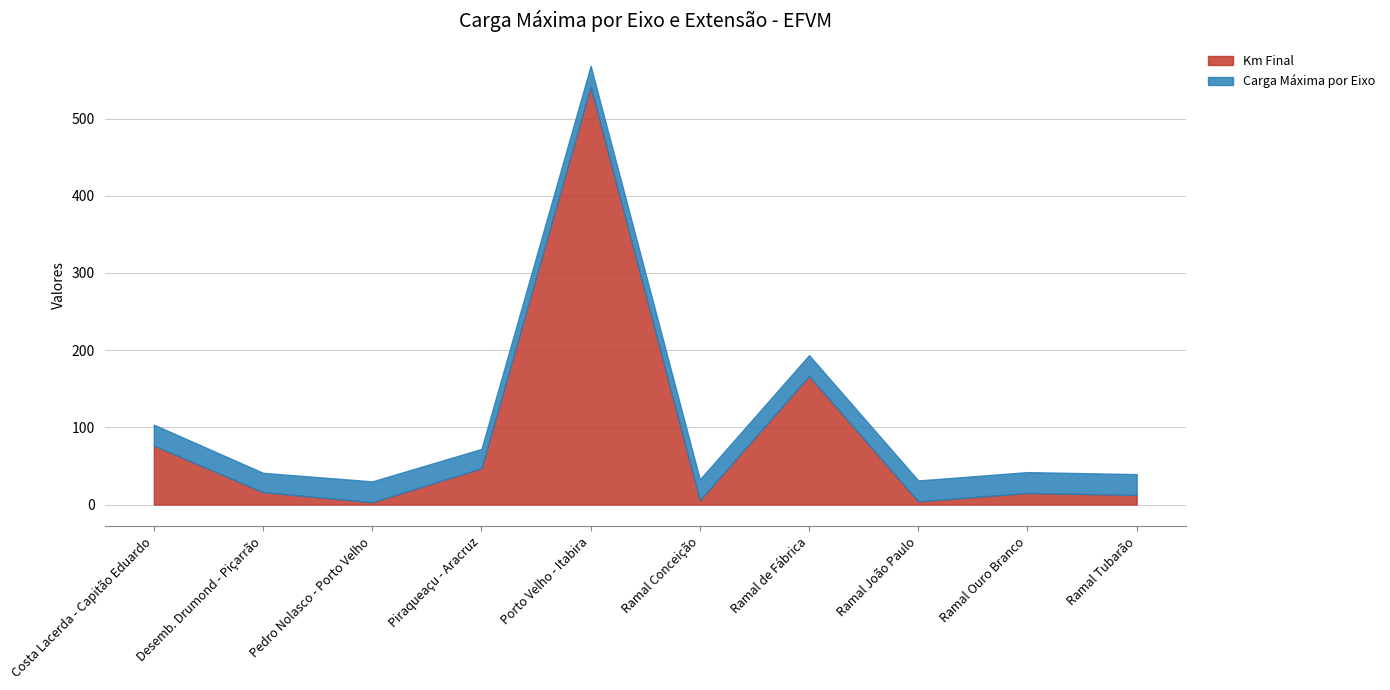

Between Costa Lacerda - Capitão Eduardo and Ramal Ouro Branco, which series saw the biggest shift?

Km Final